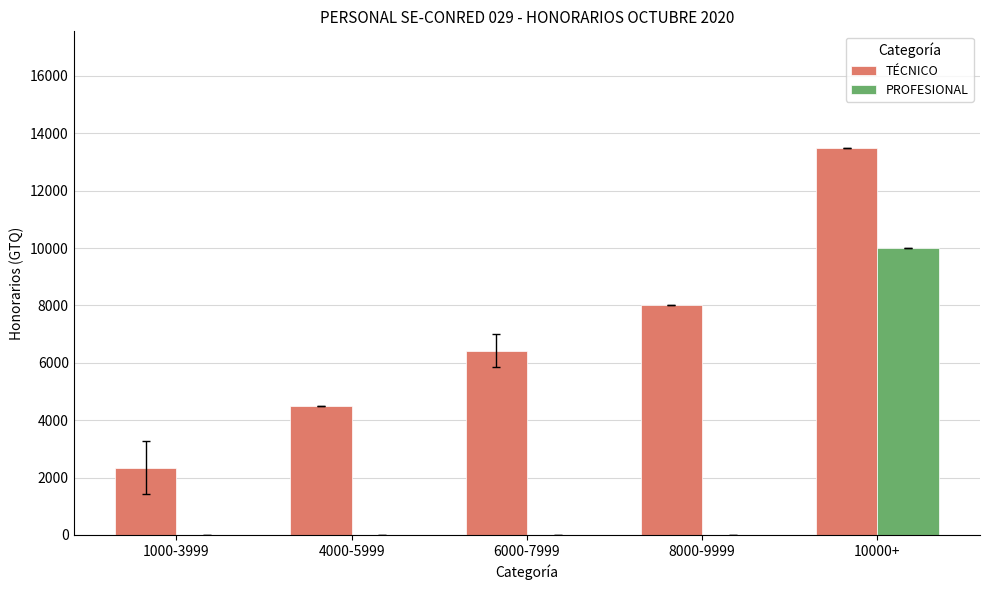

True or false: TÉCNICO has a value of 2585.8 at 4000-5999.

False